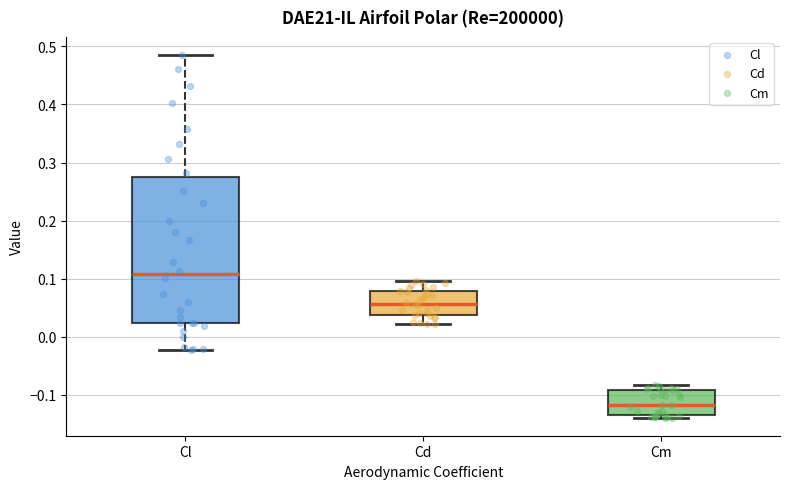

Reading left to right, transcribe this box plot: for each box, give where its median line is, the range the box spans, and where its two whiskers end, as read against the y-axis. The values are not printed on the chart, so give them approximately, as read against the axis.

Cl: median 0.11, box 0.02 to 0.27, whiskers -0.02 to 0.48
Cd: median 0.06, box 0.04 to 0.08, whiskers 0.02 to 0.10
Cm: median -0.12, box -0.14 to -0.09, whiskers -0.14 (just below the box's lower edge) to -0.08